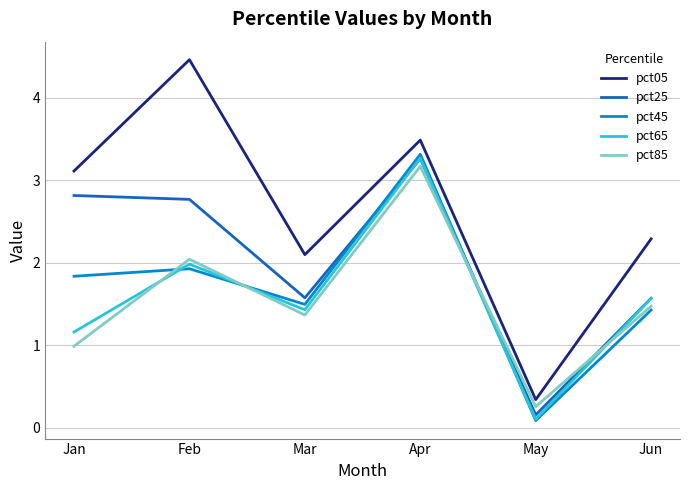

What is the sum of all pct05 values?

15.8